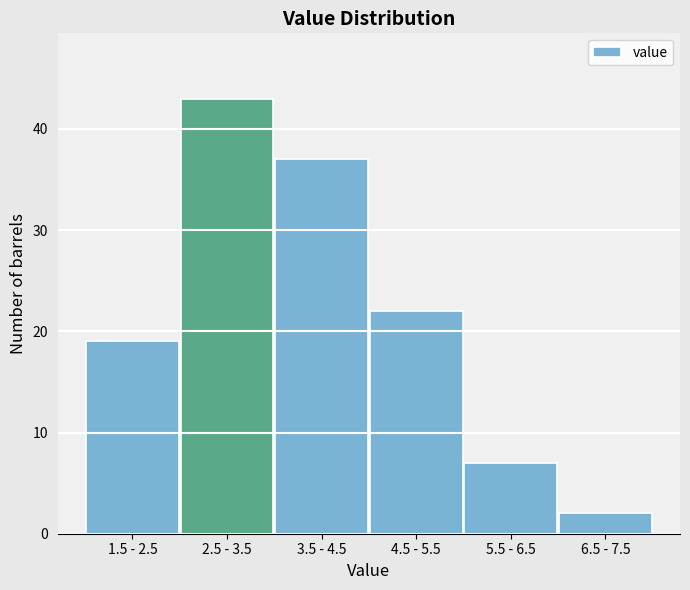

Reading right to left, extract all data points from this chart.

6.5 - 7.5=2	5.5 - 6.5=7	4.5 - 5.5=22	3.5 - 4.5=37	2.5 - 3.5=43	1.5 - 2.5=19